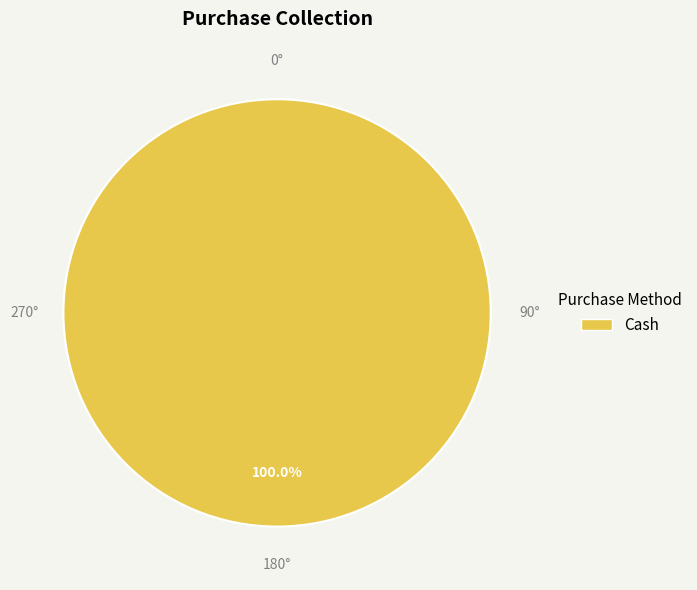

Is there any slice that represents more than half of the pie?

Yes